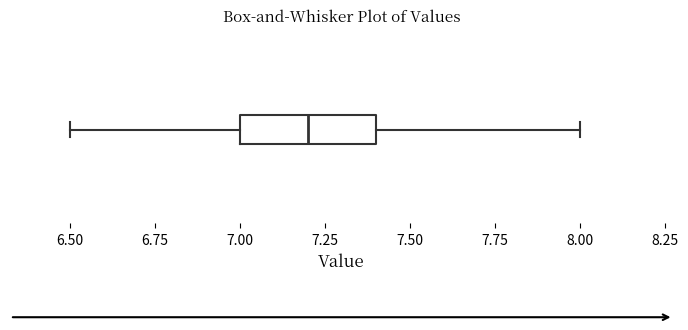

Transcribe this box plot: give where the median line is, the range the box spans, and where the two whiskers end, as read against the x-axis. The values are not printed on the chart, so give them approximately, as read against the axis.

median 7.2, box 7.0 to 7.4, whiskers 6.5 to 8.0